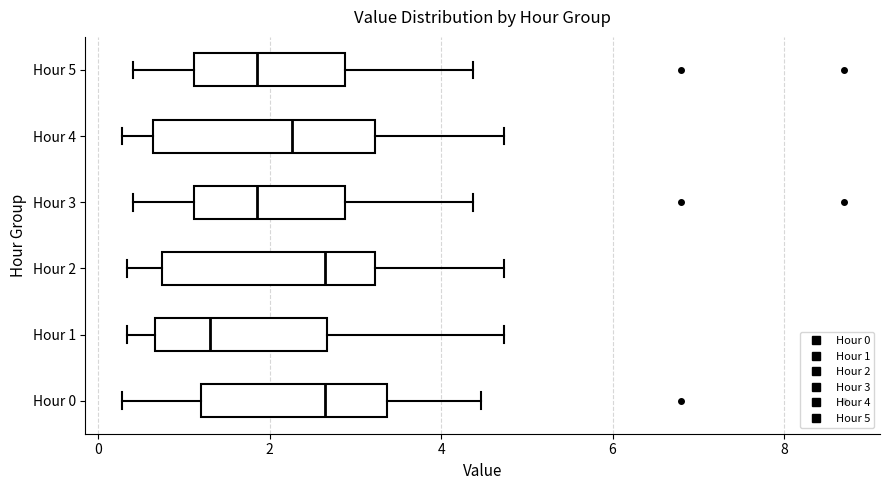

Where does the left whisker of the box for Hour 2 end on the x-axis? The values are not printed on the chart, so give them approximately, as read against the axis.

0.4